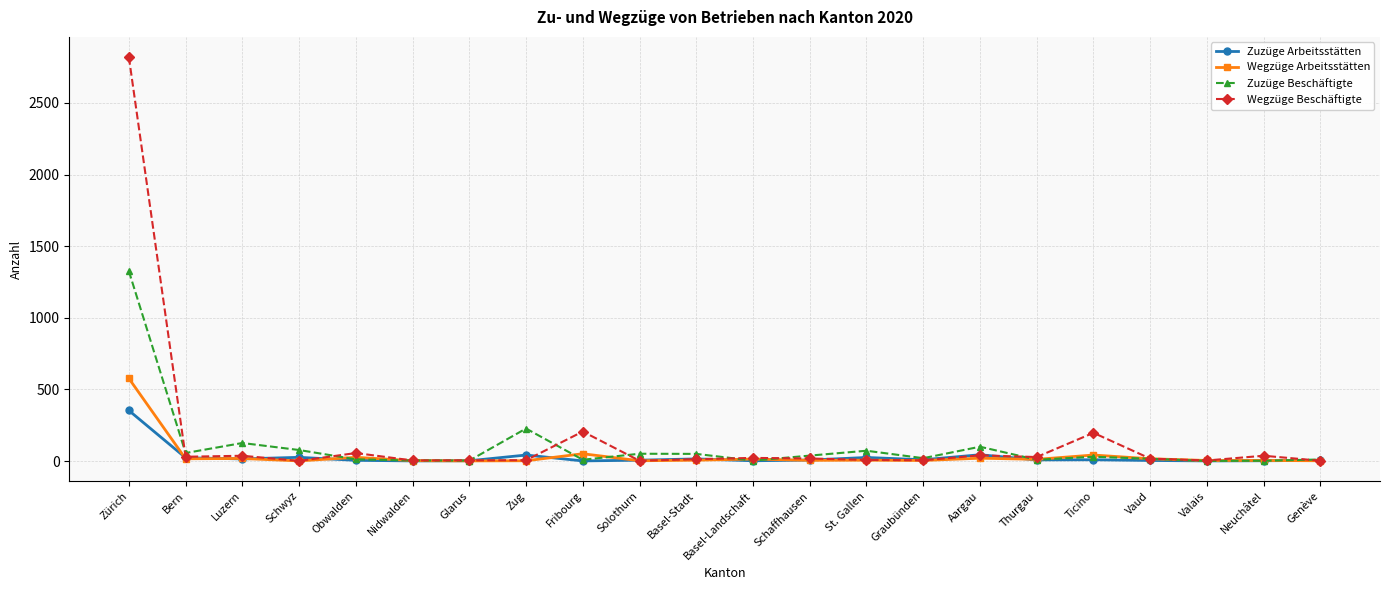

What is the value of the Zuzüge Beschäftigte point at the 7th from the left?

3